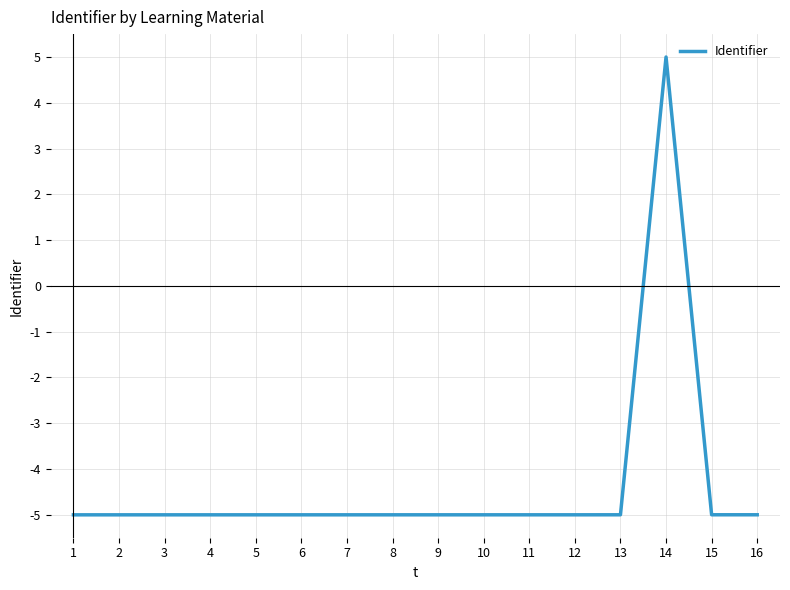

What is the difference between the maximum and minimum values?

10.0